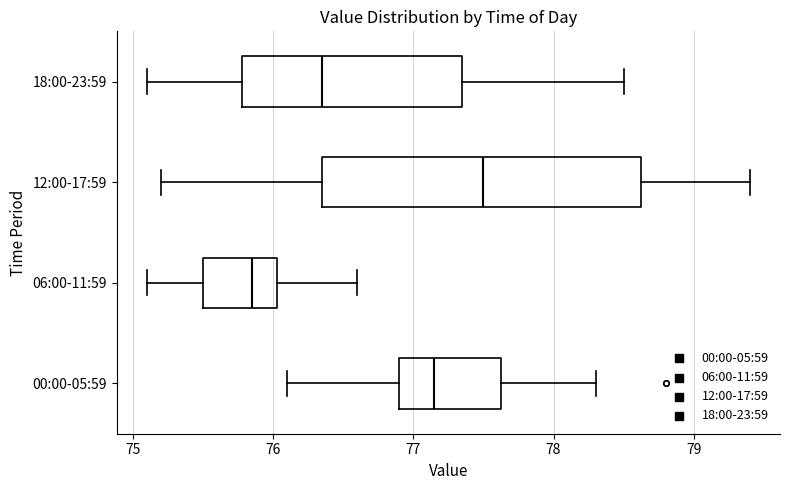

Comparing the boxes themselves (not the whiskers), which one is the widest?

12:00-17:59